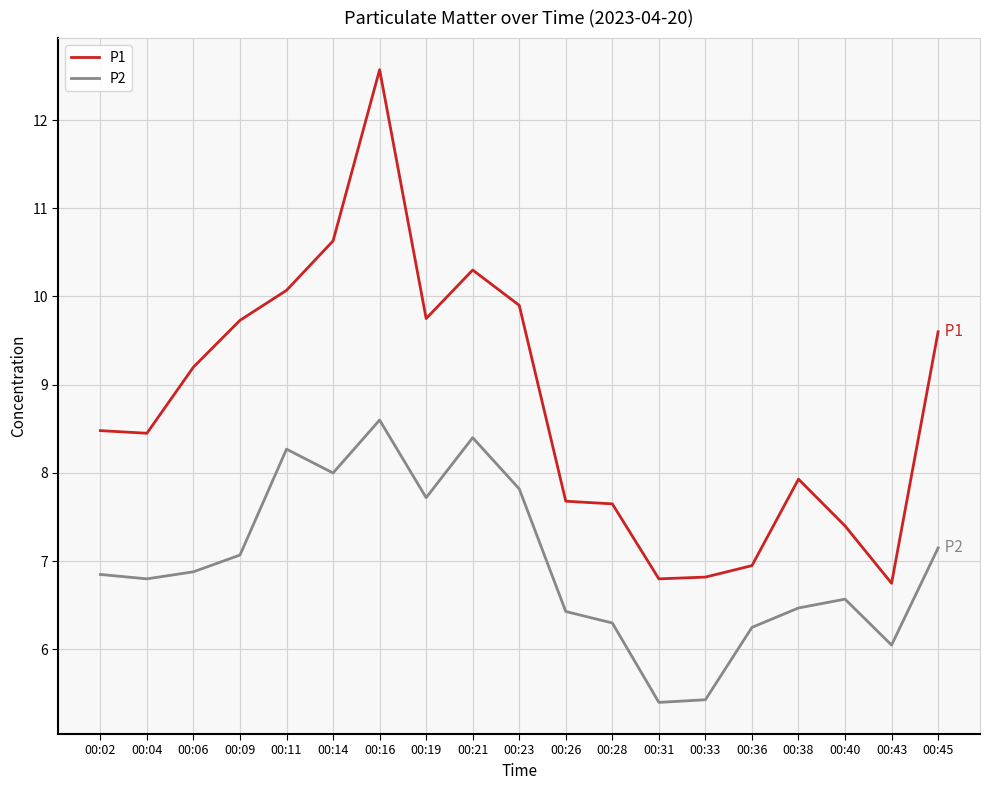

Rank the series by their maximum value, from highest to lowest.

P1, P2